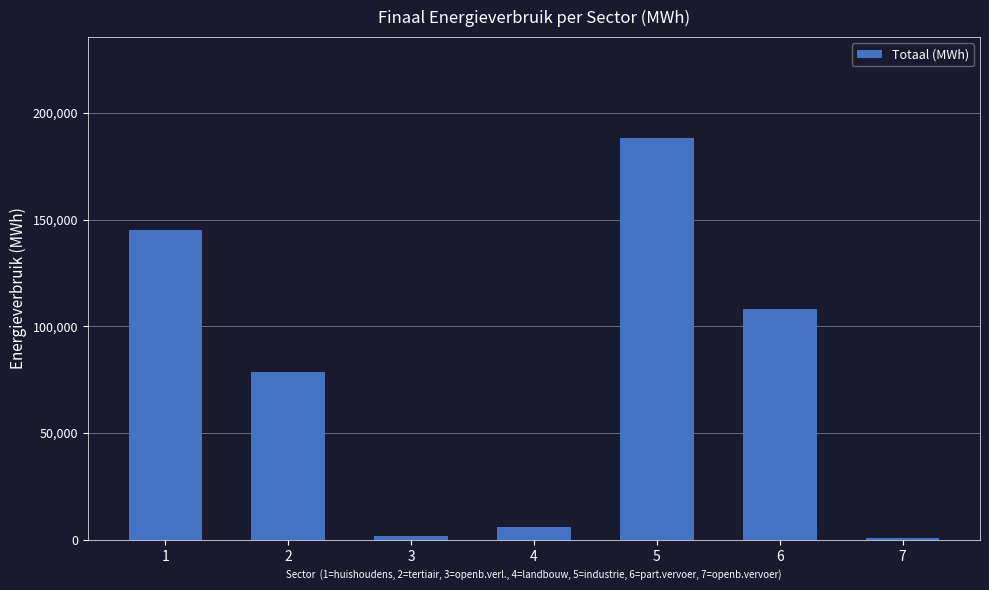

Count the number of data series in this chart.

1